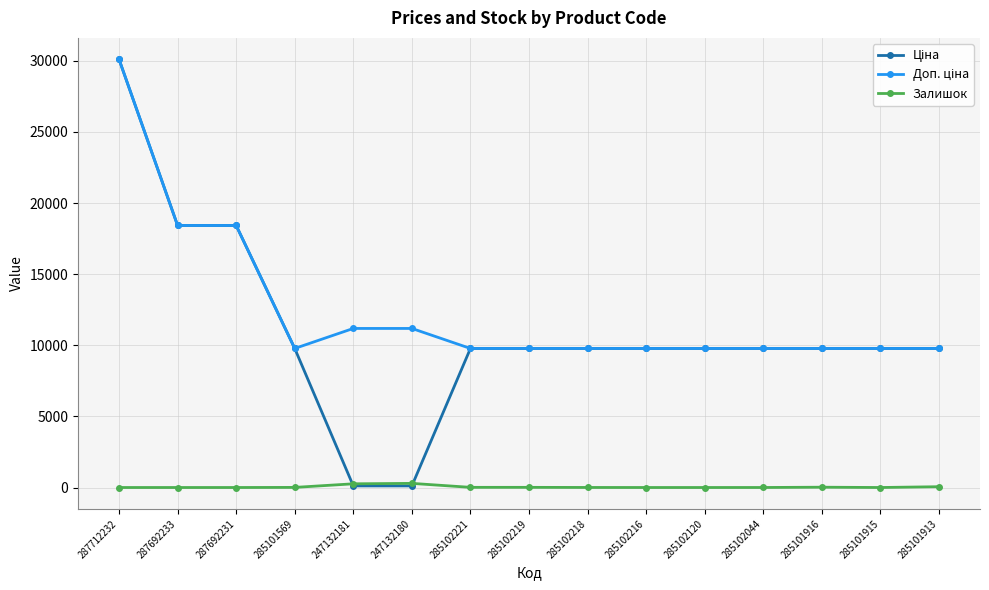

What is the maximum value shown in the chart?

30102.8